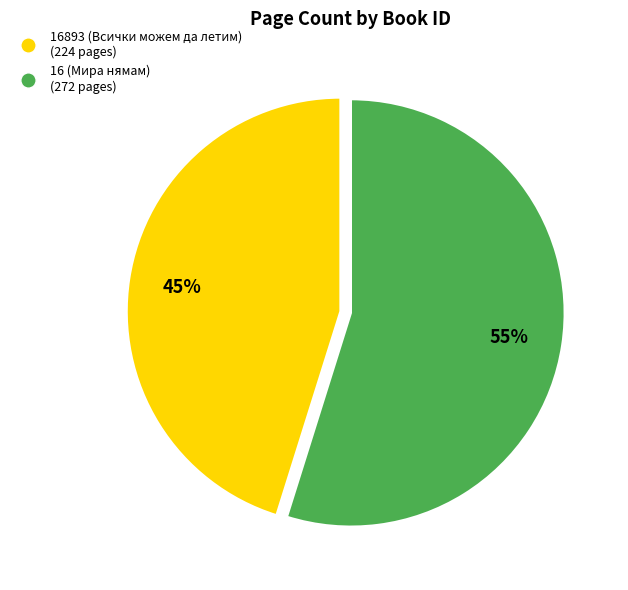

Which slice represents more than half of the pie?

16 (Мира нямам)